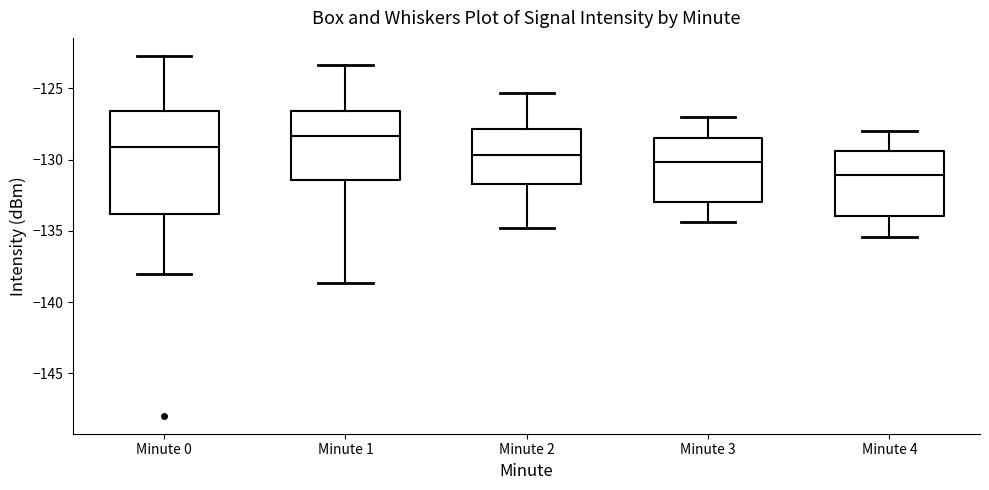

Where is the upper edge of the box for Minute 2 on the y-axis? The values are not printed on the chart, so give them approximately, as read against the axis.

-128.0